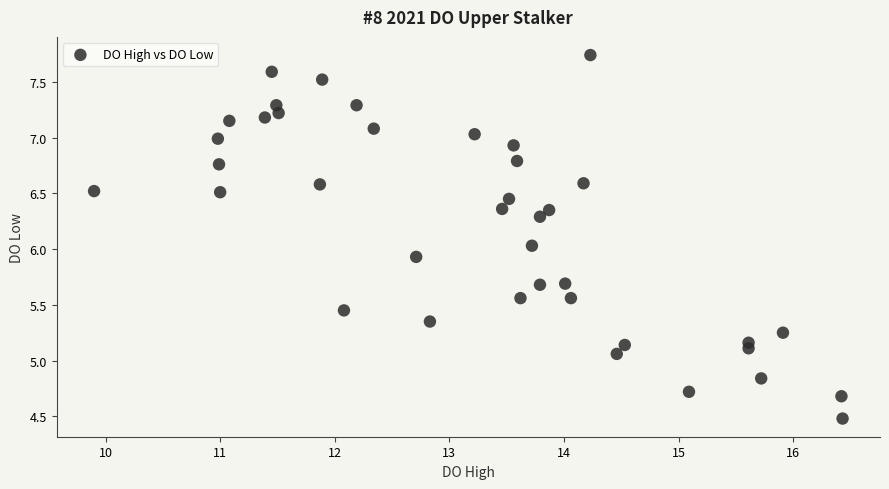

How many data points are displayed?

39